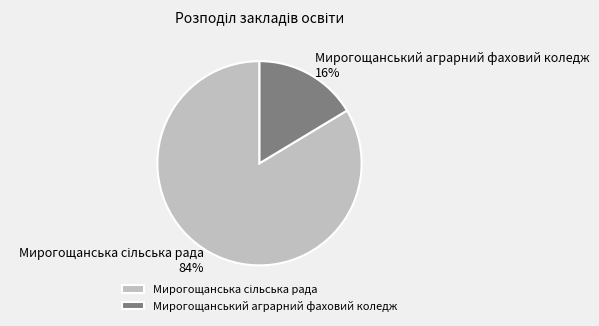

To the nearest percent, what percentage of the pie is Мирогощанський аграрний фаховий коледж?

16%